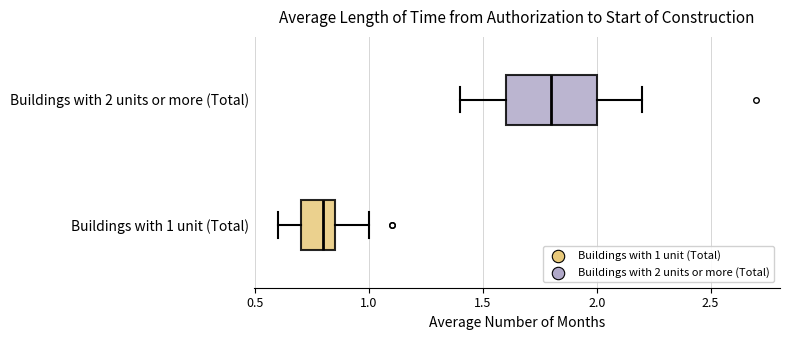

Reading bottom to top, read every box against the x-axis: the position of its median line, the range the box covers, and the ends of its whiskers. The values are not printed on the chart, so give them approximately, as read against the axis.

Buildings with 1 unit (Total): median 0.80, box 0.70 to 0.85, whiskers 0.60 to 1.00
Buildings with 2 units or more (Total): median 1.80, box 1.60 to 2.00, whiskers 1.40 to 2.20